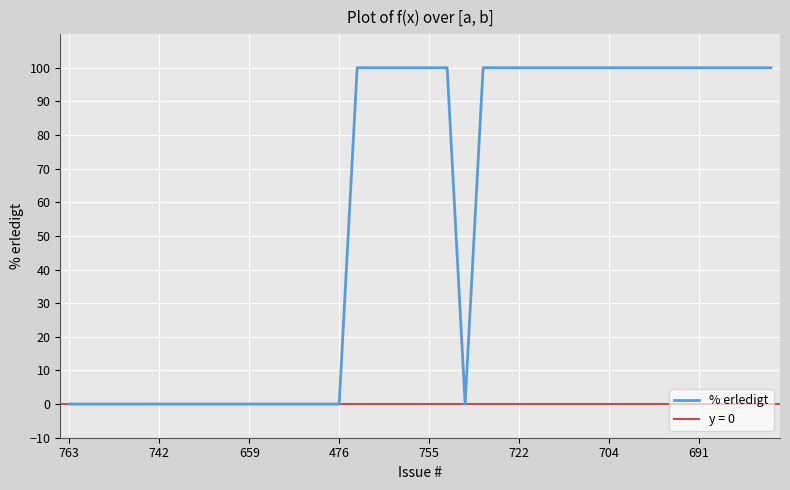

Reading left to right, transcribe all the data shown in this chart.

0	0	0	0	0	0	0	0	0	0	0	0	0	0	0	0	100	100	100	100	100	100	0	100	100	100	100	100	100	100	100	100	100	100	100	100	100	100	100	100